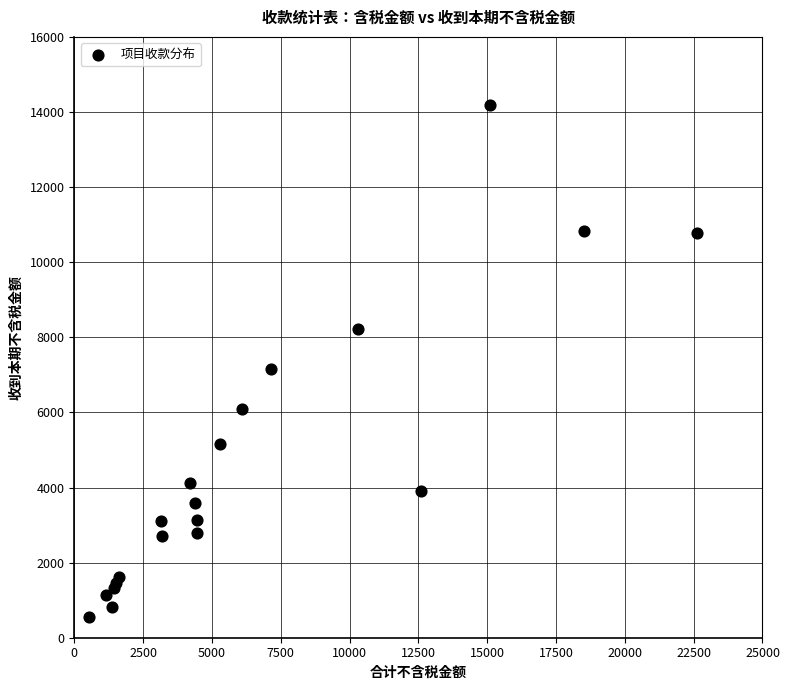

What Y value in the scatter plot is closest to 7367?

7153.6